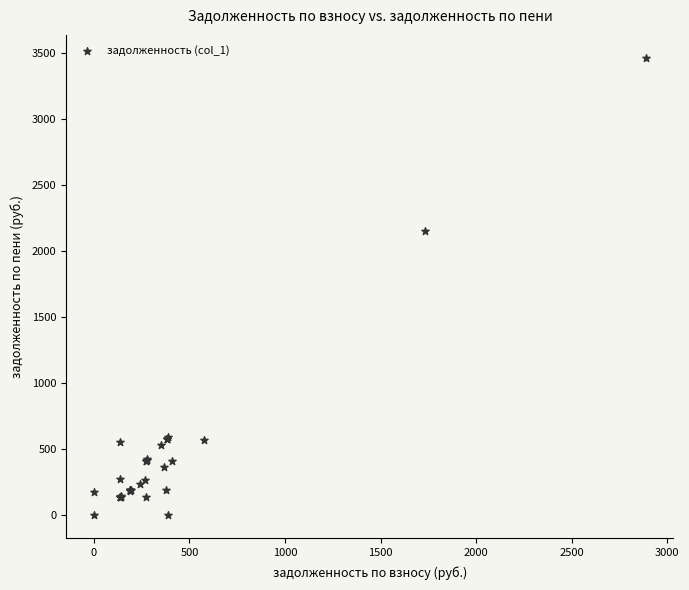

What Y value in the scatter plot is closest to 1730?

2147.5